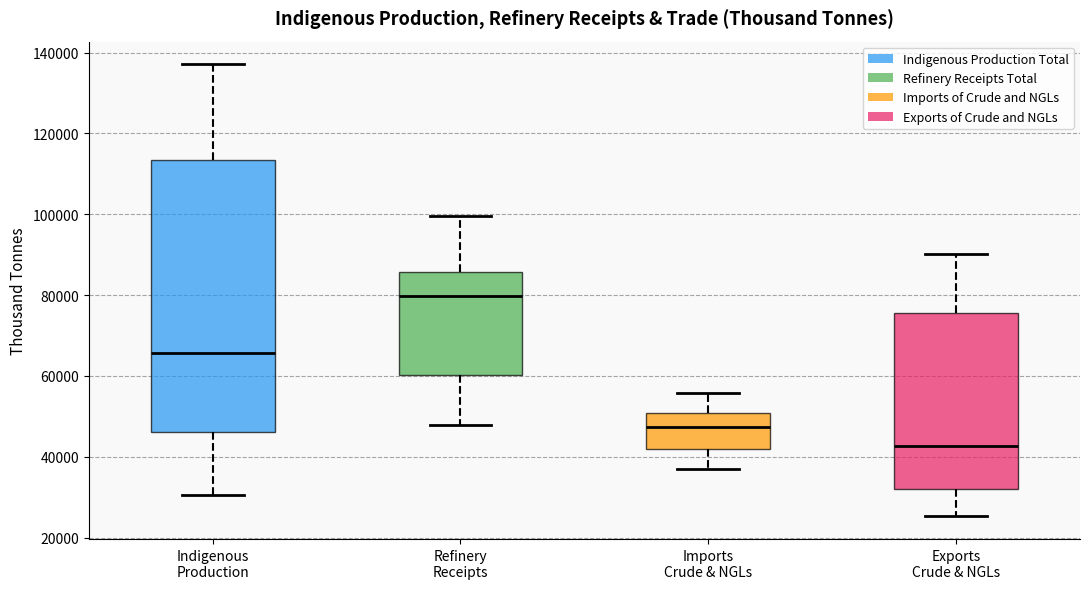

Comparing the boxes themselves (not the whiskers), which one is the tallest?

Indigenous Production